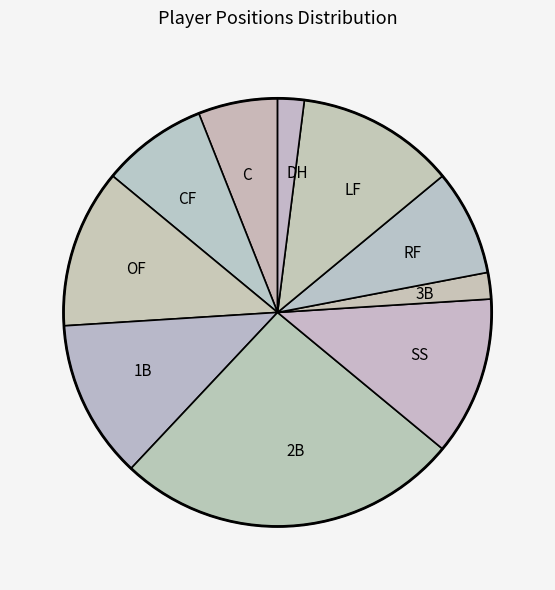

Is the sum of CF and SS greater than half?

No